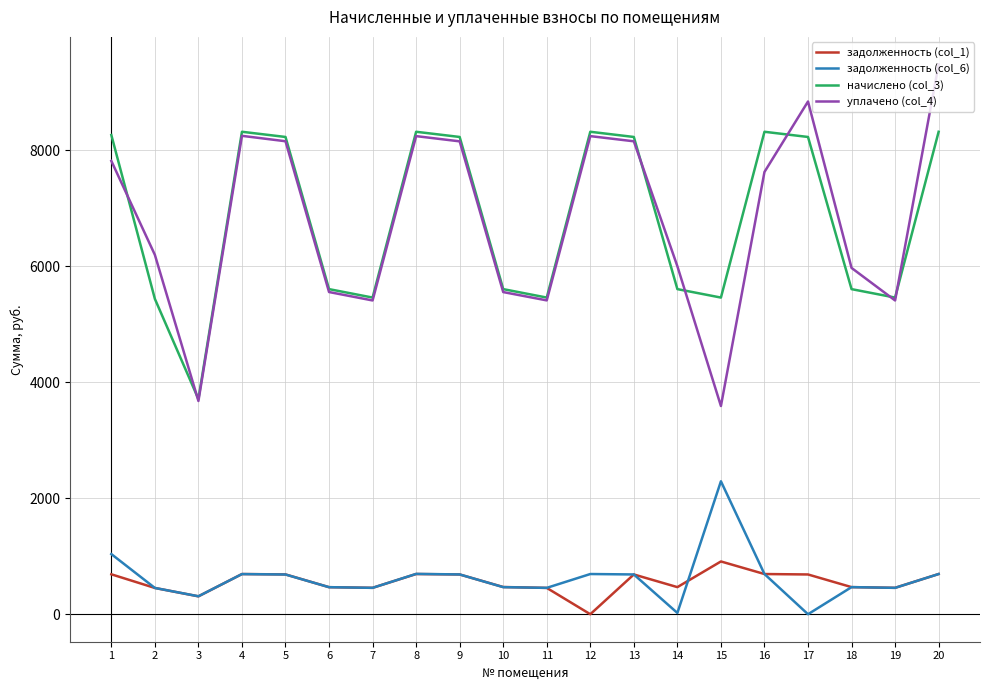

The value of уплачено (col_4) at 19 is 1388.3. True or false?

False